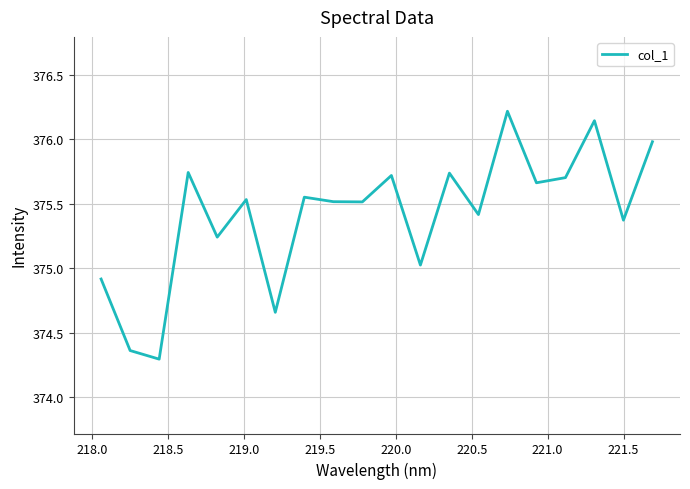

Does the chart display data point markers on the line(s)?

No